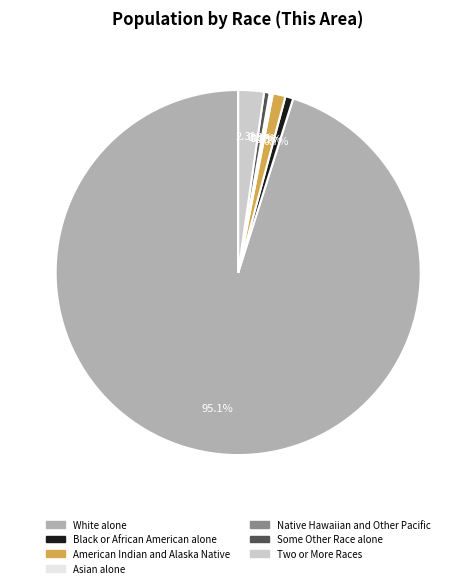

Which slice is the largest?

White alone